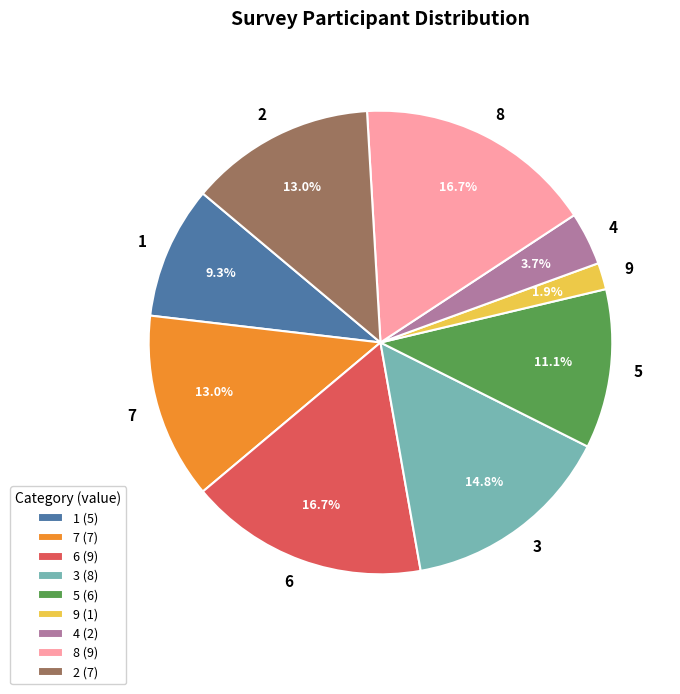

Is there a majority slice in this chart?

No